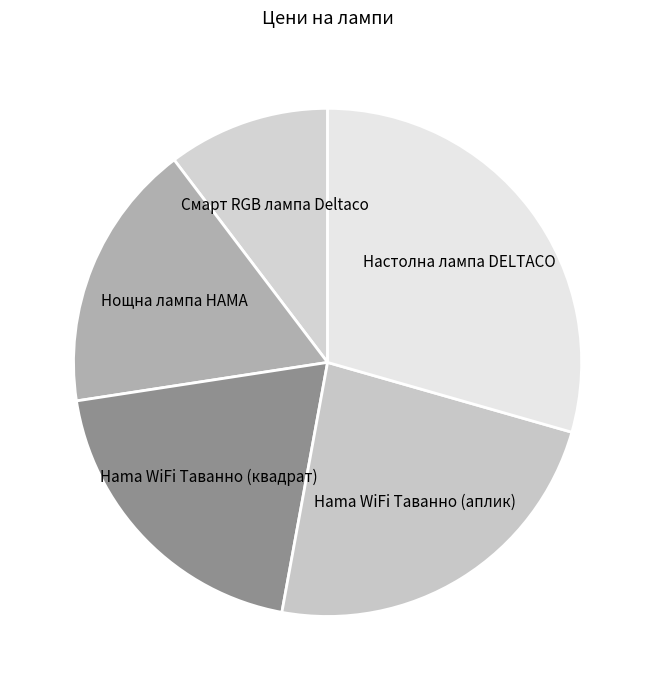

Do Настолна лампа DELTACO and Смарт RGB лампа Deltaco together represent more than half of the pie?

No